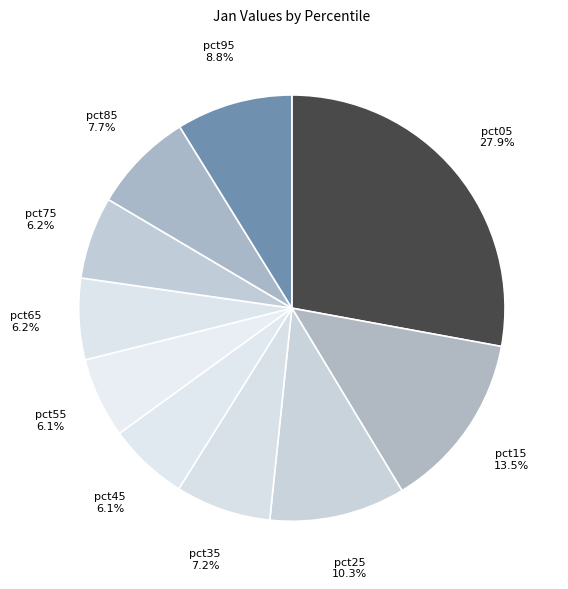

How many slices are in this pie chart?

10